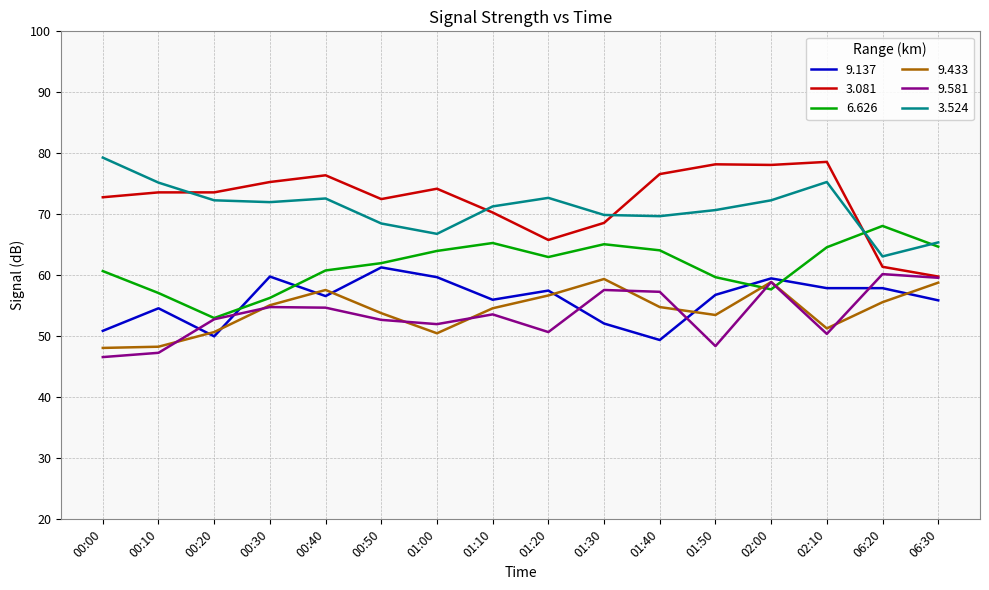

Which series has the largest range (max minus min)?

3.081